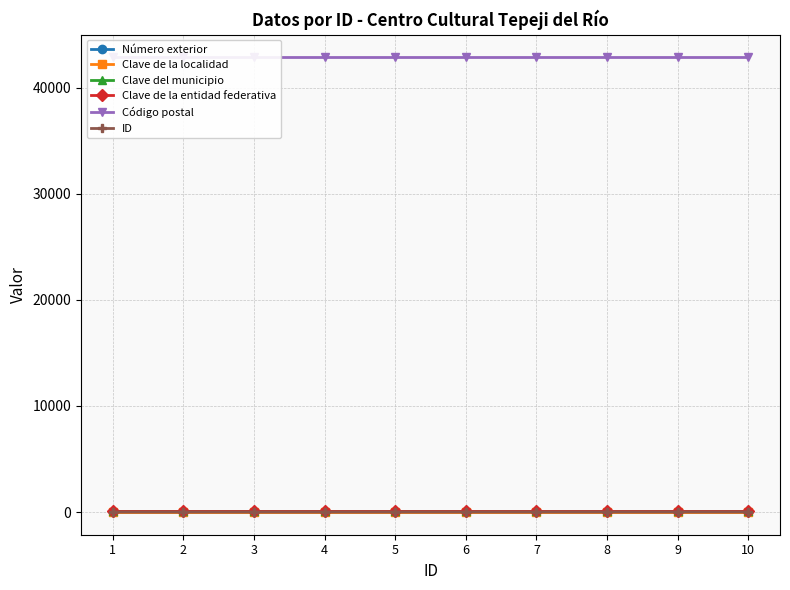

What is the greatest value displayed?

42852